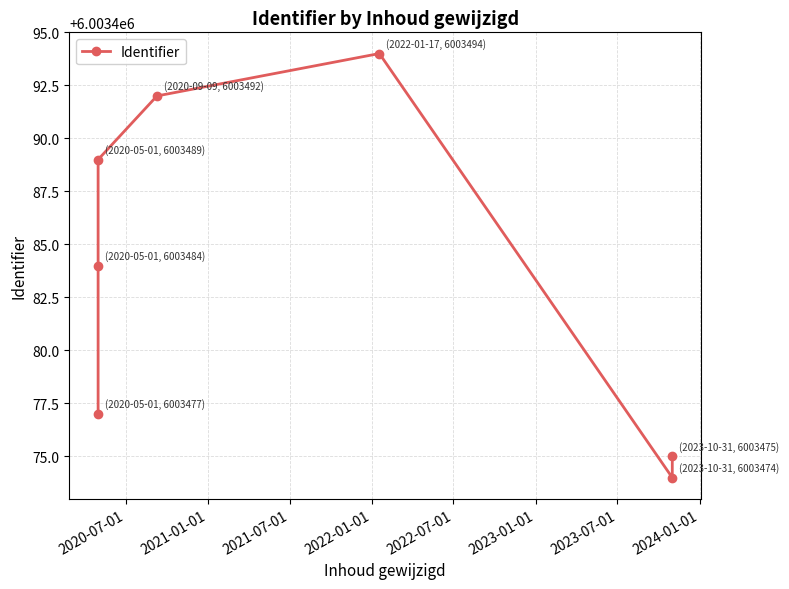

What is the average value?

6003484